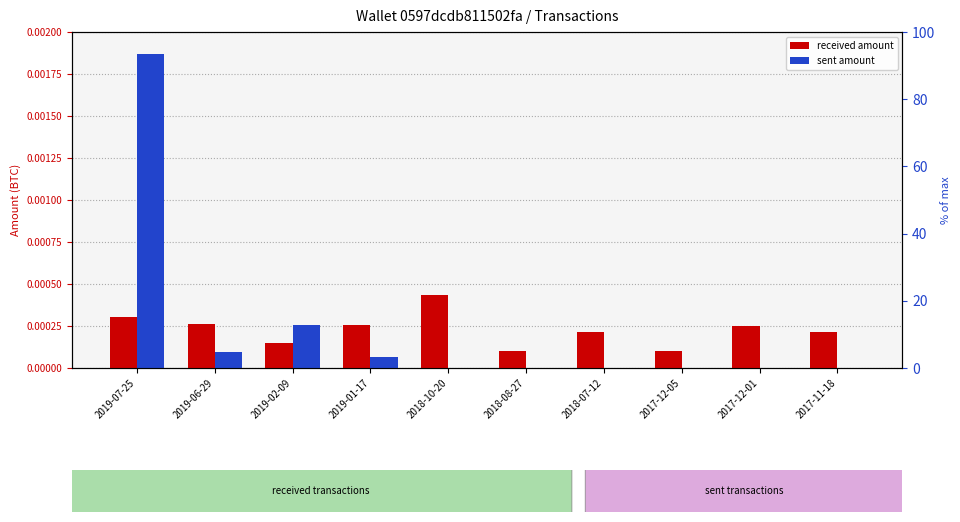

Which category has the highest value across all series?

2019-07-25